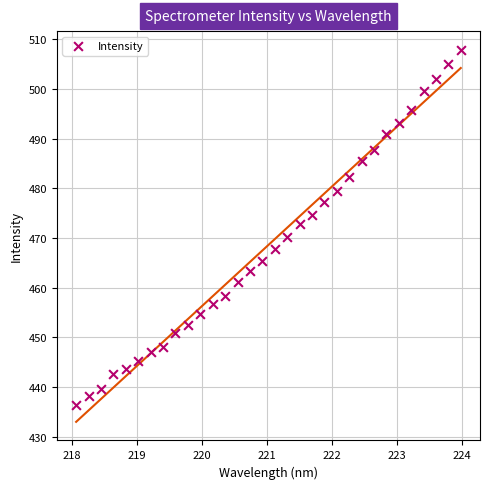

What is the range of X values (max minus min)?

5.9